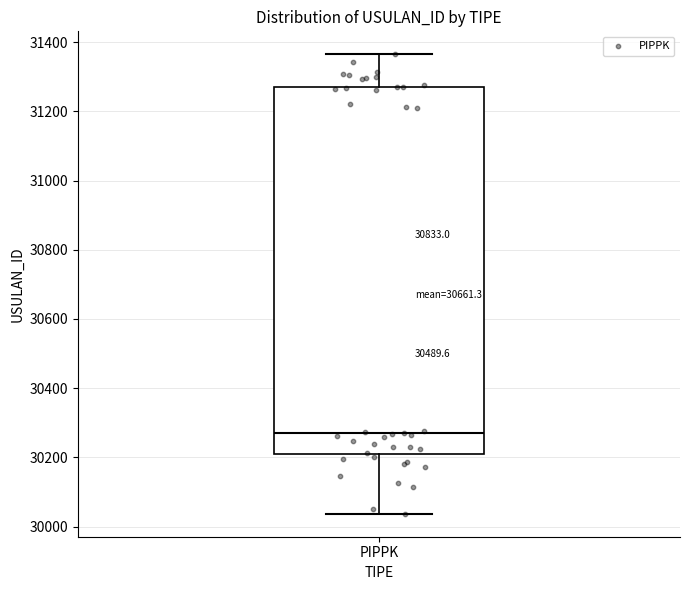

Read this box plot against the y-axis: the position of the median line, the range covered by the box, and the ends of both whiskers. The values are not printed on the chart, so give them approximately, as read against the axis.

median 30260, box 30200 to 31280, whiskers 30040 to 31360